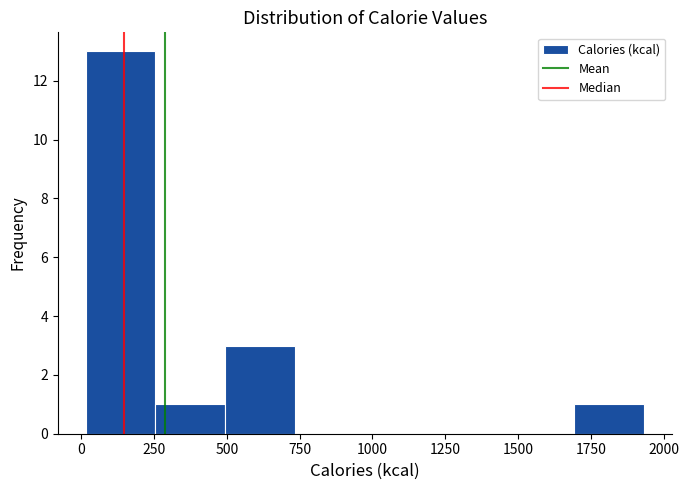

Which range on the x-axis has the tallest bar?

0 to 250